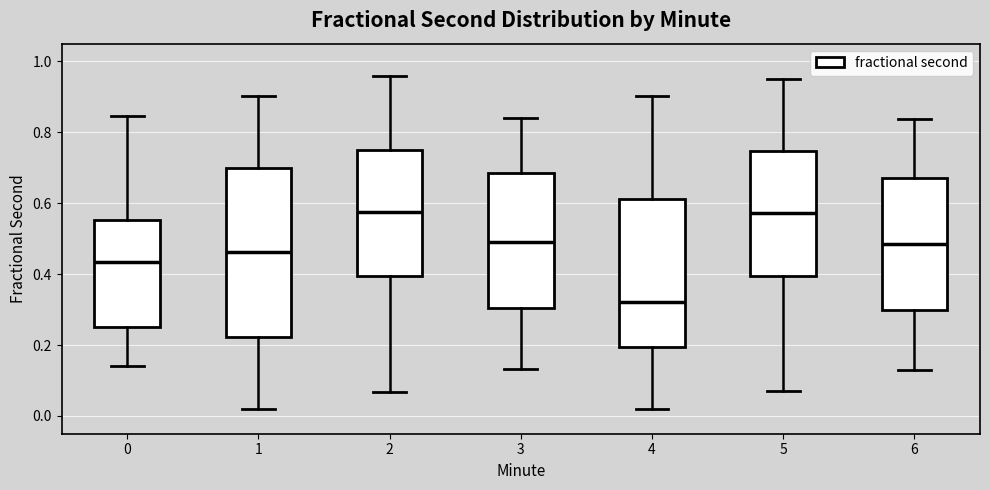

Reading left to right, read every box against the y-axis: the position of its median line, the range the box covers, and the ends of its whiskers. The values are not printed on the chart, so give them approximately, as read against the axis.

0: median 0.44, box 0.26 to 0.56, whiskers 0.14 to 0.84
1: median 0.46, box 0.22 to 0.70, whiskers 0.02 to 0.90
2: median 0.58, box 0.40 to 0.74, whiskers 0.06 to 0.96
3: median 0.50, box 0.30 to 0.68, whiskers 0.14 to 0.84
4: median 0.32, box 0.20 to 0.62, whiskers 0.02 to 0.90
5: median 0.58, box 0.40 to 0.74, whiskers 0.08 to 0.94
6: median 0.48, box 0.30 to 0.68, whiskers 0.12 to 0.84